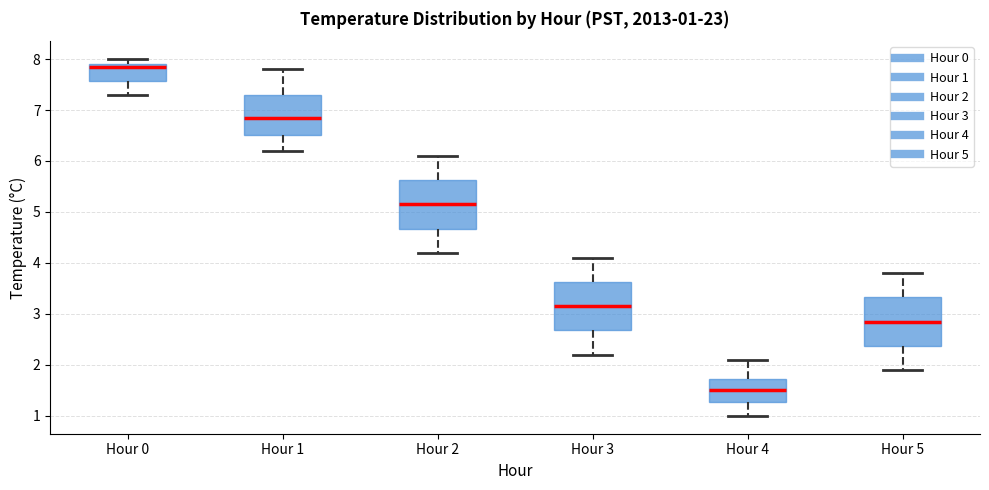

Which box's median line is the highest?

Hour 0